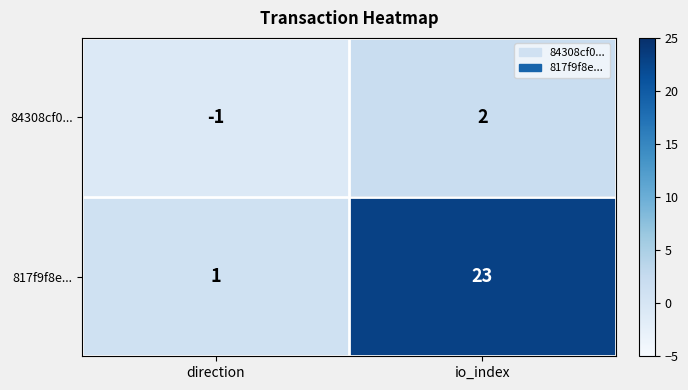

What is the difference between the highest and lowest values at direction?

2